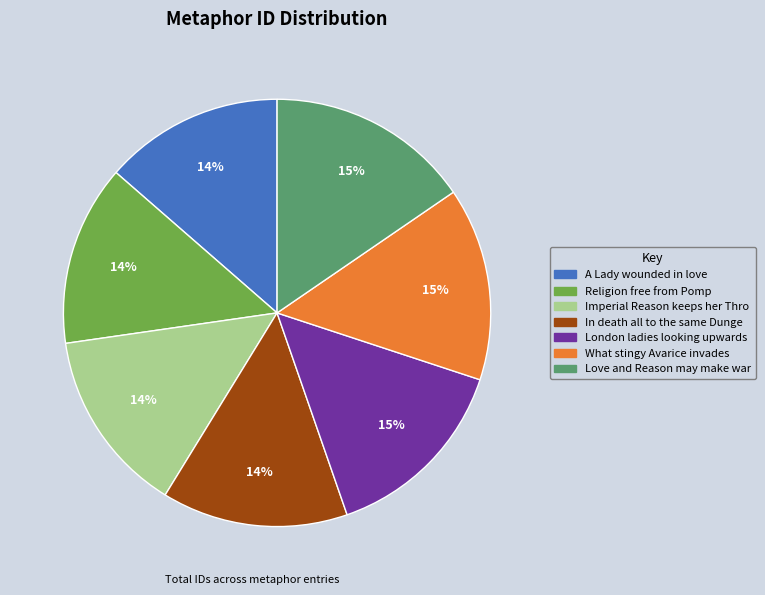

To the nearest percent, what is the average slice percentage?

14%